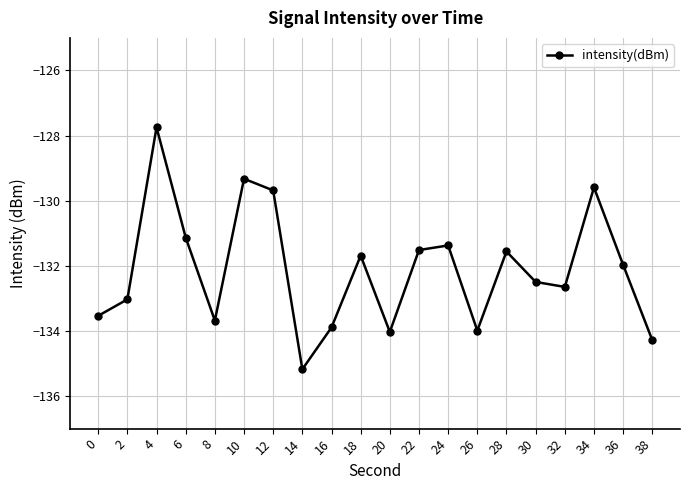

Which label corresponds to the smallest value in the chart?

14